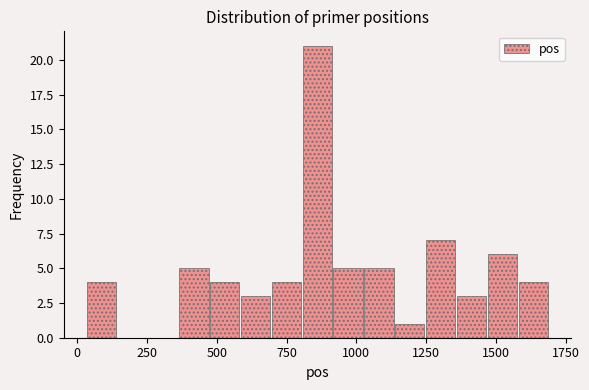

Around what value on the x-axis is the tallest bar? Give the approximate position of its centre, as read against the axis.

850